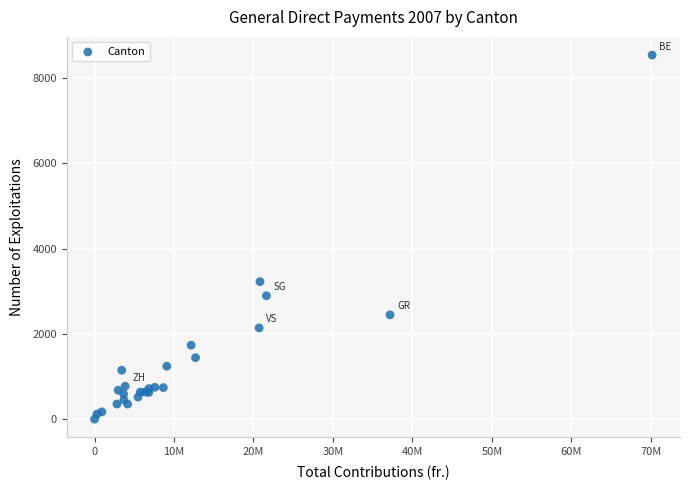

What Y value in the scatter plot is closest to 4269?

3225